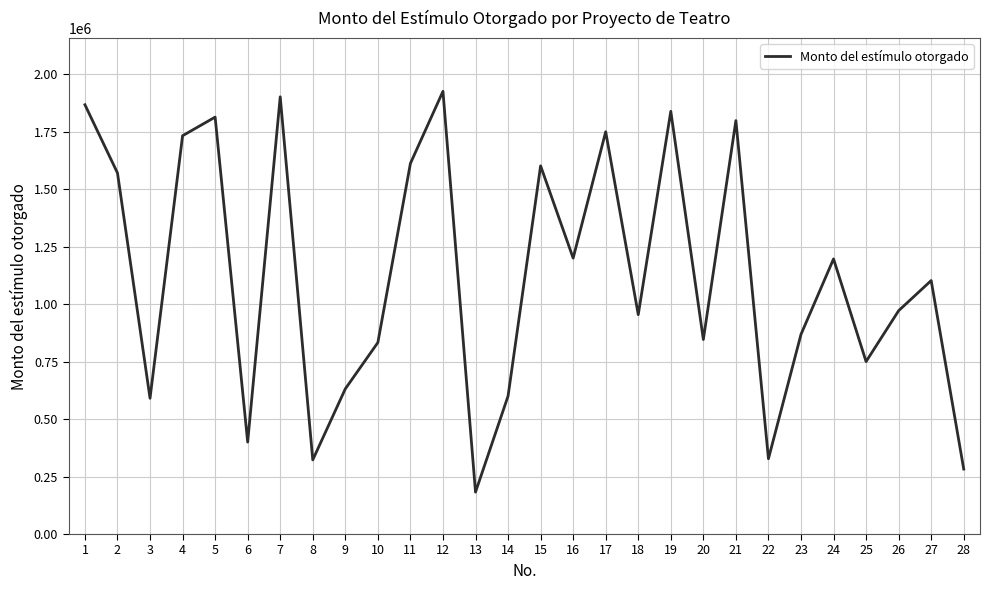

Count the number of values greater than 1102316.

14